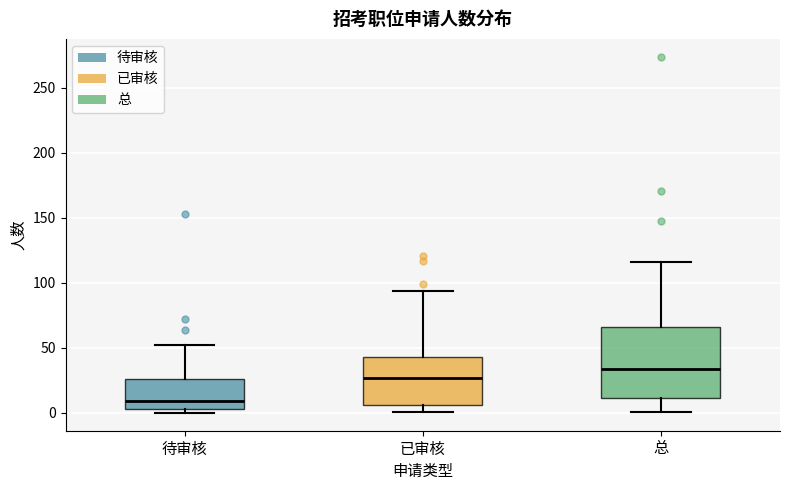

Where does the upper whisker of the box for 待审核 end on the y-axis? The values are not printed on the chart, so give them approximately, as read against the axis.

50